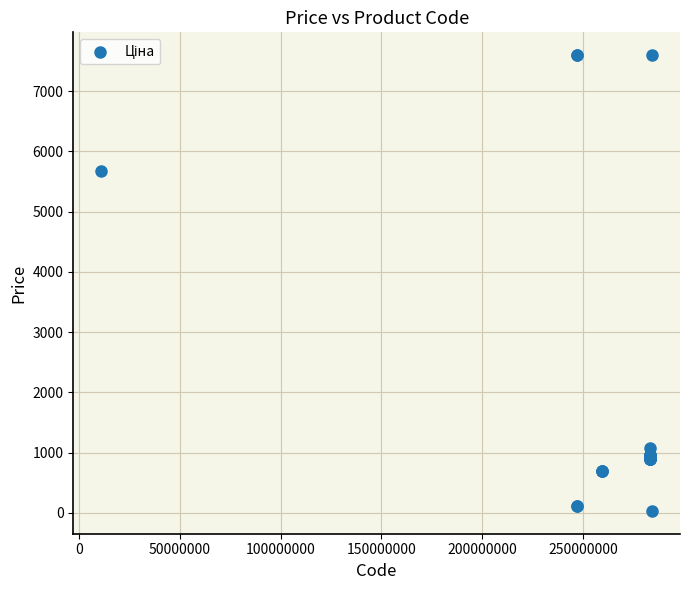

What Y value in the scatter plot is closest to 3814?

5673.8